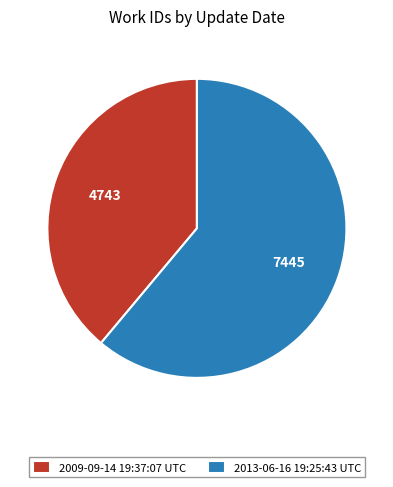

Is it true that 2009-09-14 19:37:07 UTC is 34% of the pie?

False